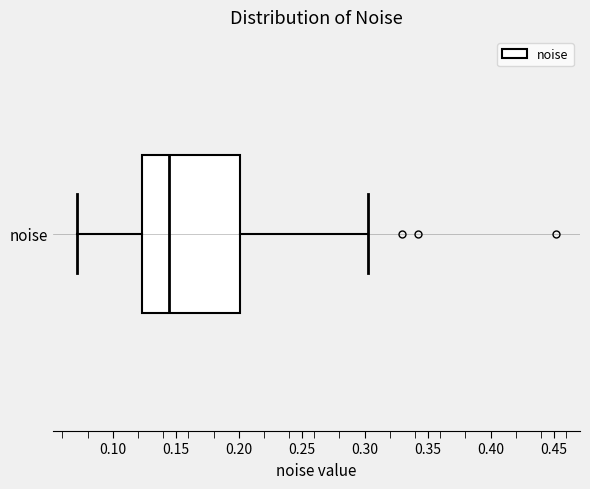

Read this box plot against the x-axis: the position of the median line, the range covered by the box, and the ends of both whiskers. The values are not printed on the chart, so give them approximately, as read against the axis.

median 0.145, box 0.125 to 0.200, whiskers 0.070 to 0.305